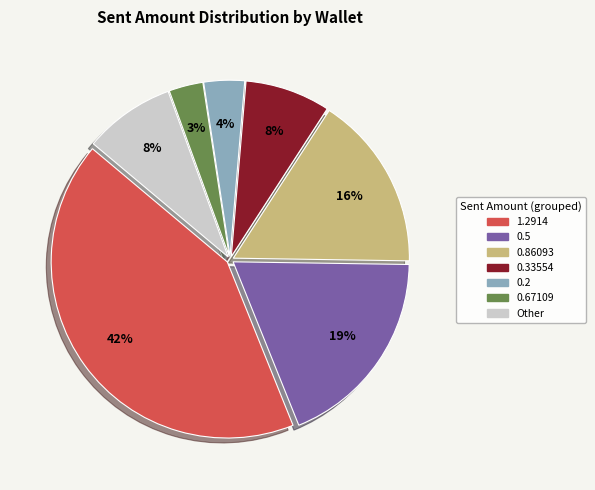

To the nearest percent, what is the average slice percentage?

14%